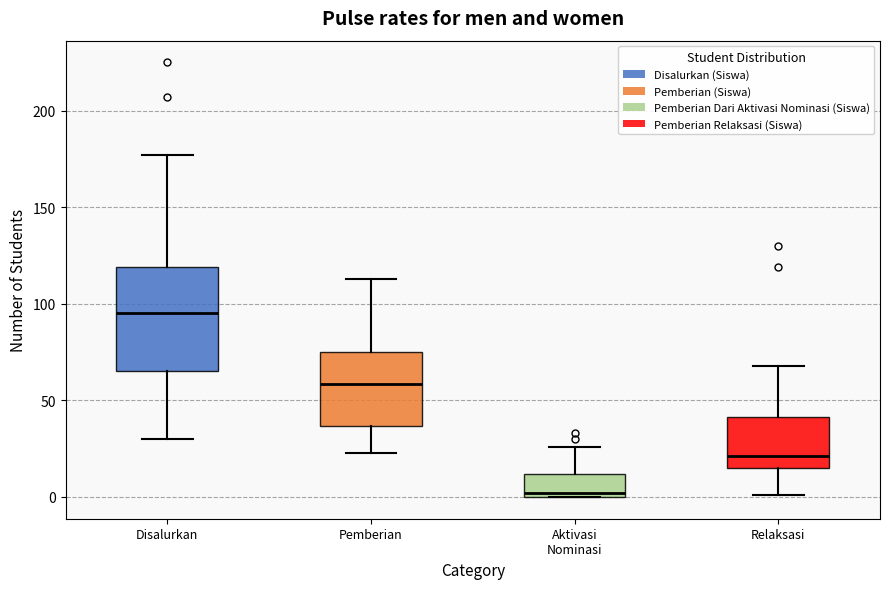

Which box is the tallest, from its lower edge to its upper edge?

Disalurkan